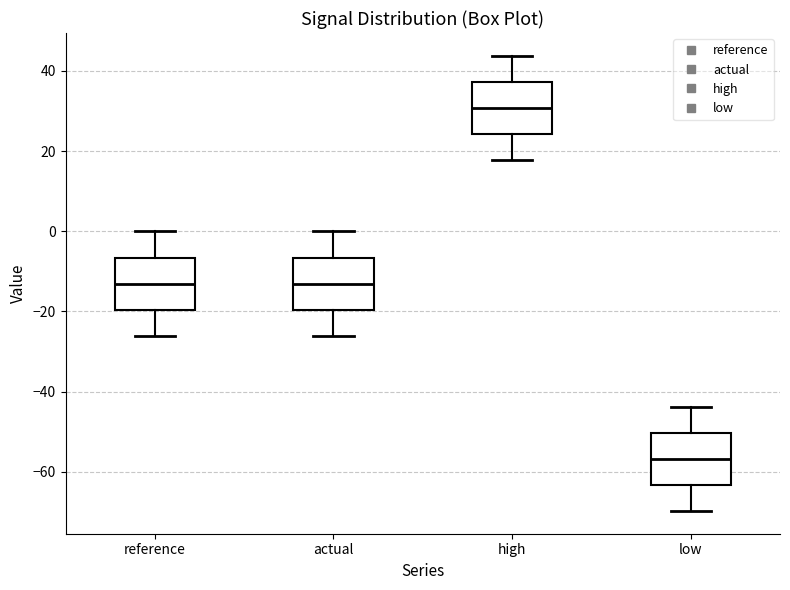

Reading left to right, read every box against the y-axis: the position of its median line, the range the box covers, and the ends of its whiskers. The values are not printed on the chart, so give them approximately, as read against the axis.

reference: median -14, box -20 to -6, whiskers -26 to 0
actual: median -14, box -20 to -6, whiskers -26 to 0
high: median 30, box 24 to 38, whiskers 18 to 44
low: median -56, box -64 to -50, whiskers -70 to -44